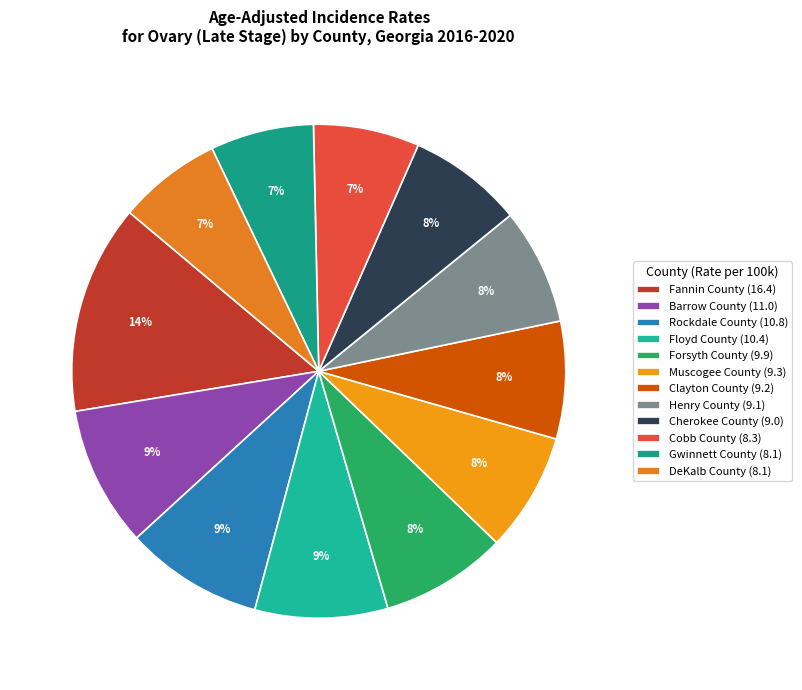

To the nearest percent, what percentage of the pie is DeKalb County?

7%